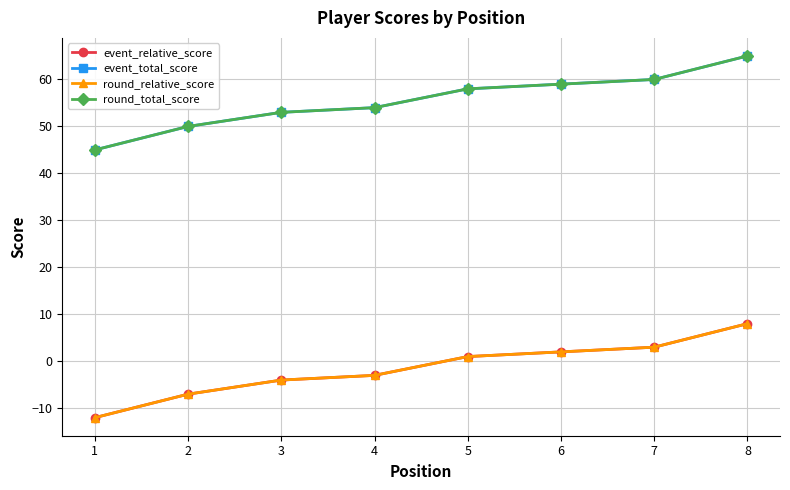

What is the value of the round_relative_score point at the 5th from the left?

1